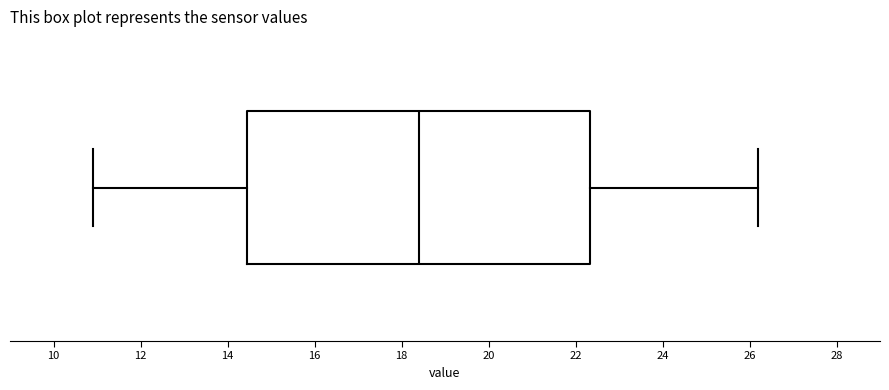

Read this box plot against the x-axis: the position of the median line, the range covered by the box, and the ends of both whiskers. The values are not printed on the chart, so give them approximately, as read against the axis.

median 18.4, box 14.4 to 22.4, whiskers 11.0 to 26.2